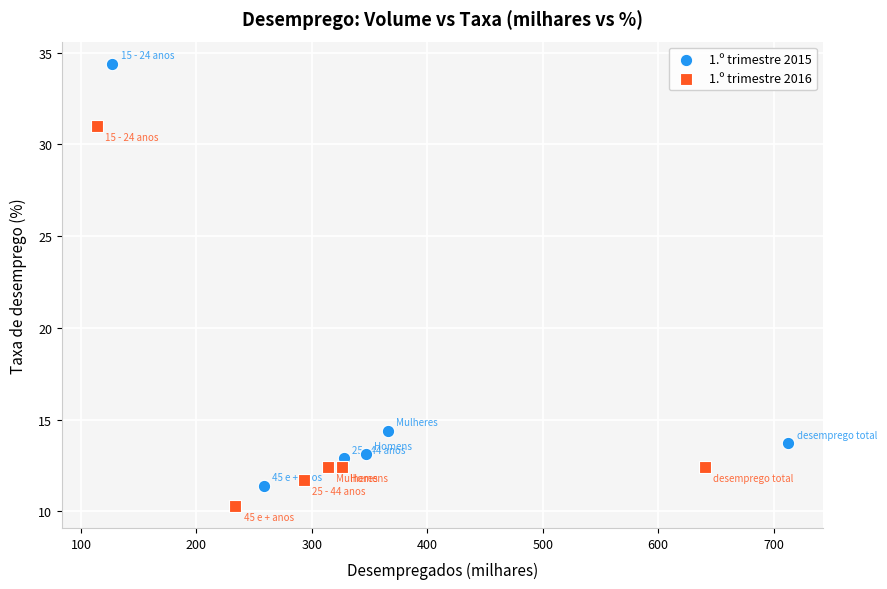

What are all the series names shown in the legend?

1.º trimestre 2015, 1.º trimestre 2016